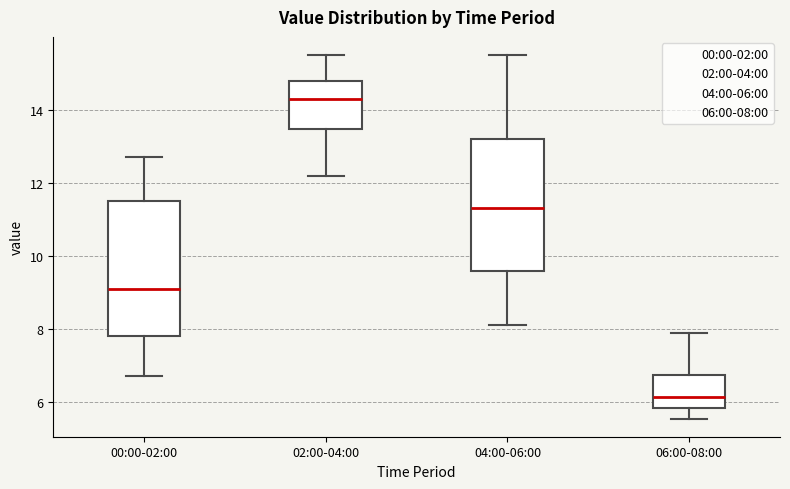

Reading left to right, transcribe this box plot: for each box, give where its median line is, the range the box spans, and where its two whiskers end, as read against the y-axis. The values are not printed on the chart, so give them approximately, as read against the axis.

00:00-02:00: median 9.2, box 7.8 to 11.6, whiskers 6.8 to 12.8
02:00-04:00: median 14.4, box 13.4 to 14.8, whiskers 12.2 to 15.6
04:00-06:00: median 11.4, box 9.6 to 13.2, whiskers 8.2 to 15.6
06:00-08:00: median 6.2, box 5.8 to 6.8, whiskers 5.6 to 8.0